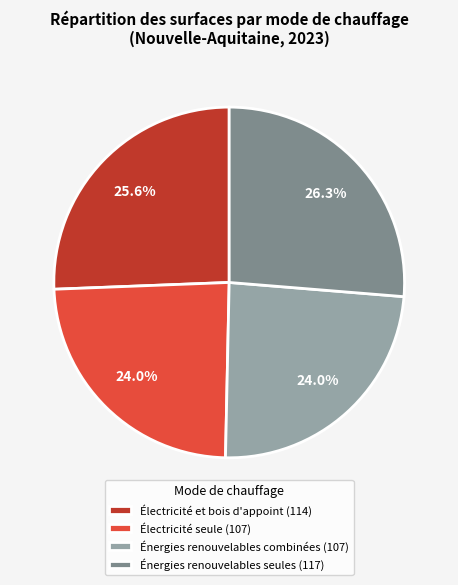

Approximately how many times larger is the value at Électricité et bois d'appoint (114) compared to Énergies renouvelables combinées (107)?

1.1